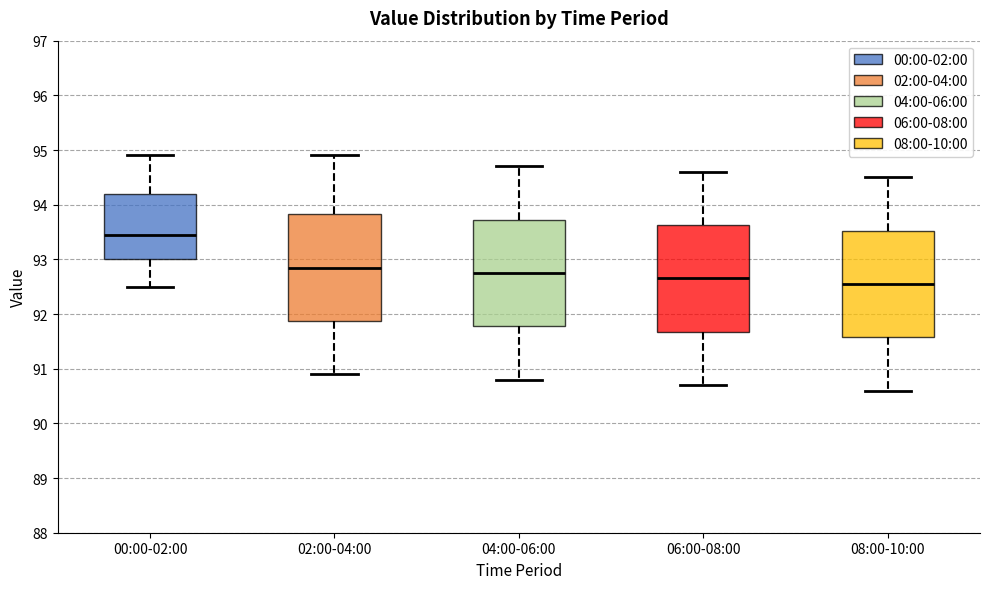

Which box's median line is the highest?

00:00-02:00